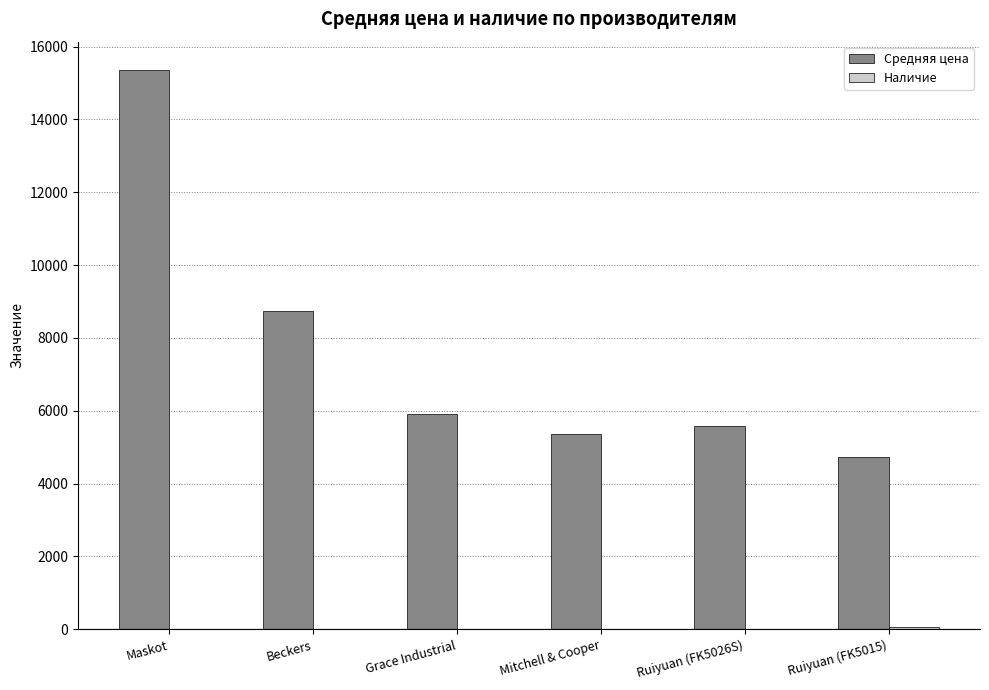

Count the number of categories in the chart.

6